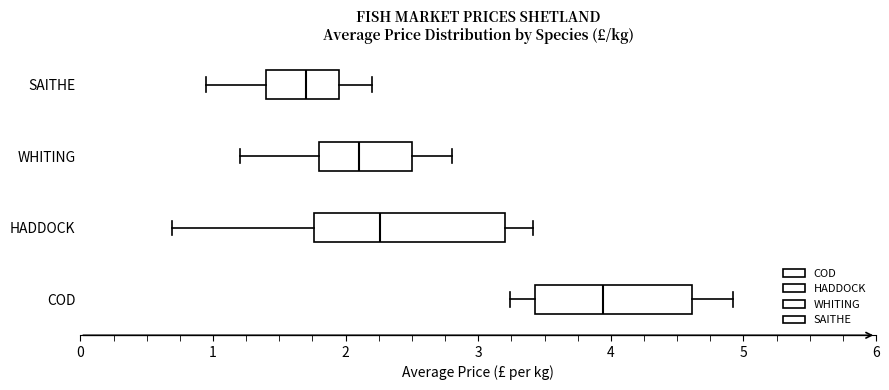

Reading bottom to top, transcribe this box plot: for each box, give where its median line is, the range the box spans, and where its two whiskers end, as read against the x-axis. The values are not printed on the chart, so give them approximately, as read against the axis.

COD: median 3.9, box 3.4 to 4.6, whiskers 3.2 to 4.9
HADDOCK: median 2.3, box 1.8 to 3.2, whiskers 0.7 to 3.4
WHITING: median 2.1, box 1.8 to 2.5, whiskers 1.2 to 2.8
SAITHE: median 1.7, box 1.4 to 2.0, whiskers 1.0 to 2.2